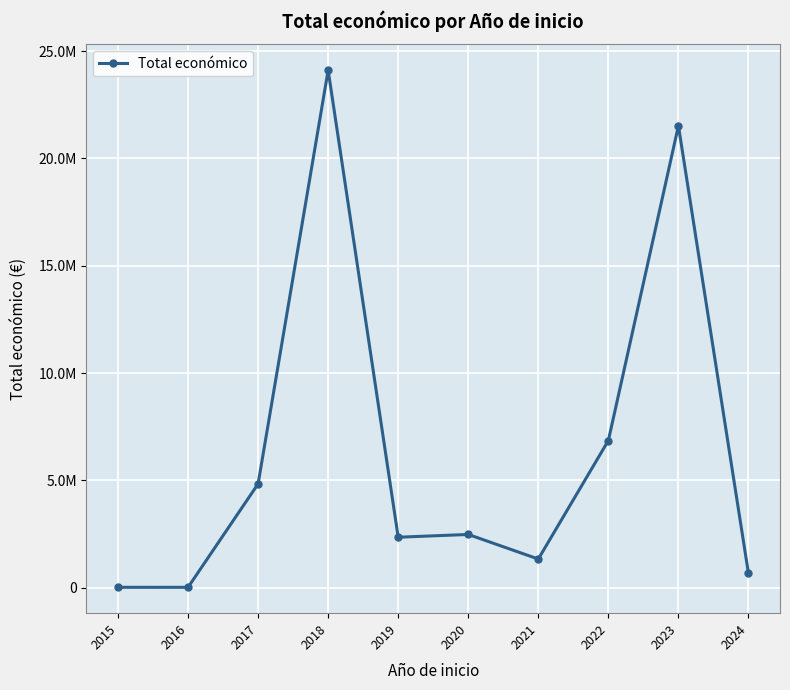

Is this an area chart (filled region under the line)?

No